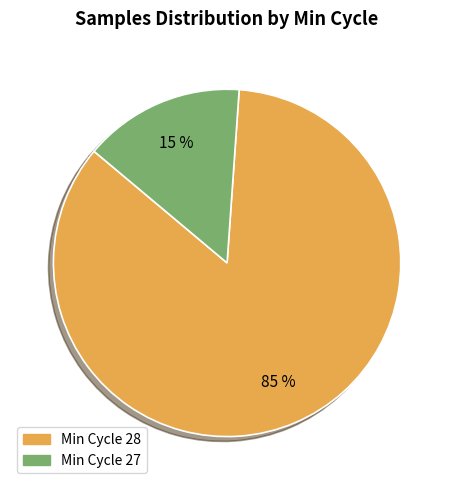

Is Min Cycle 27 the majority of the pie?

No